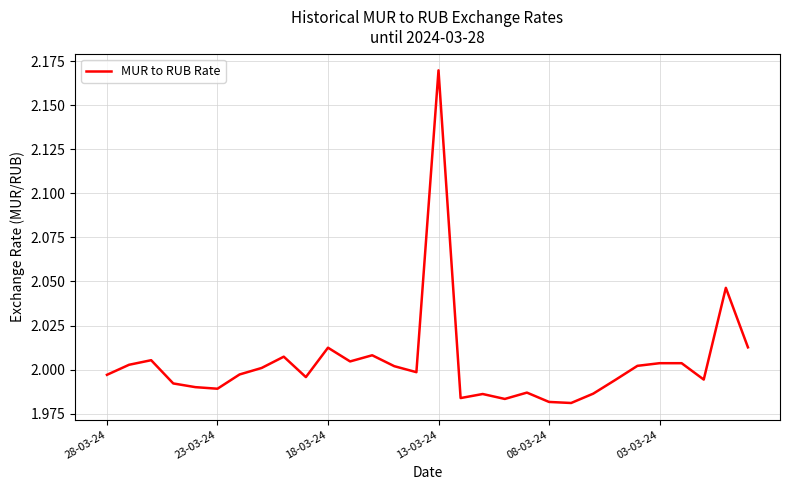

Is this an area chart (filled region under the line)?

No